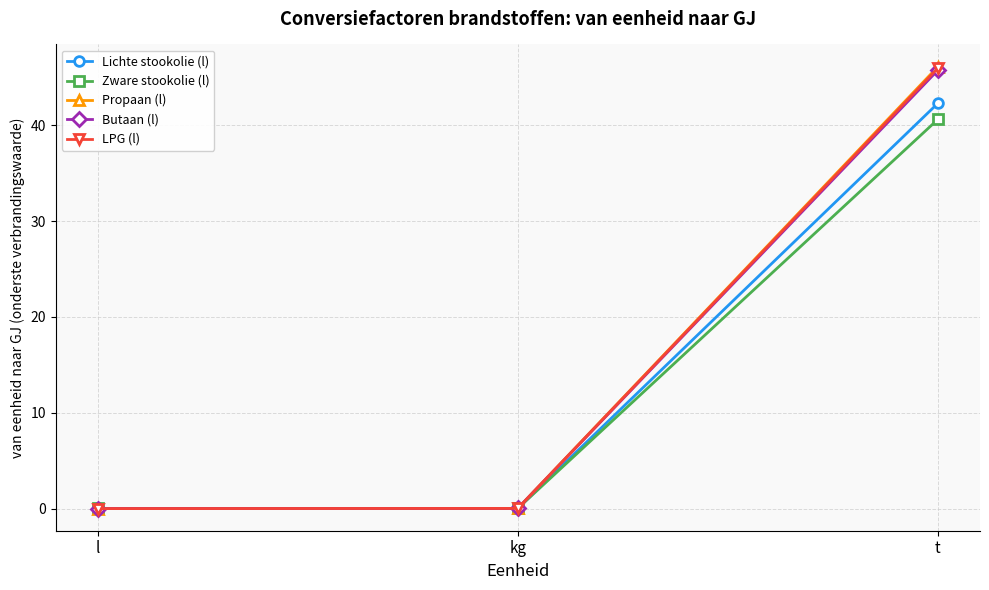

What is the value of the Butaan (l) point at the 3rd from the left?

45.7